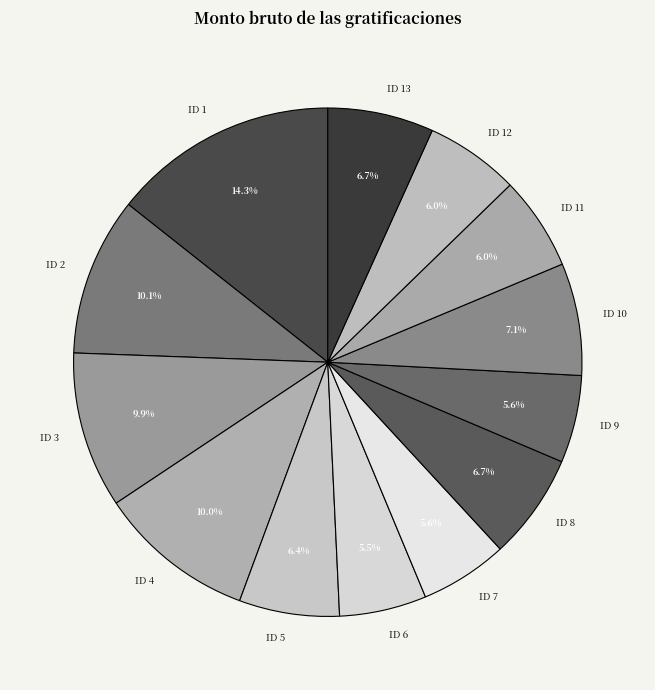

The ID 10 slice represents 7% of the pie. True or false?

True